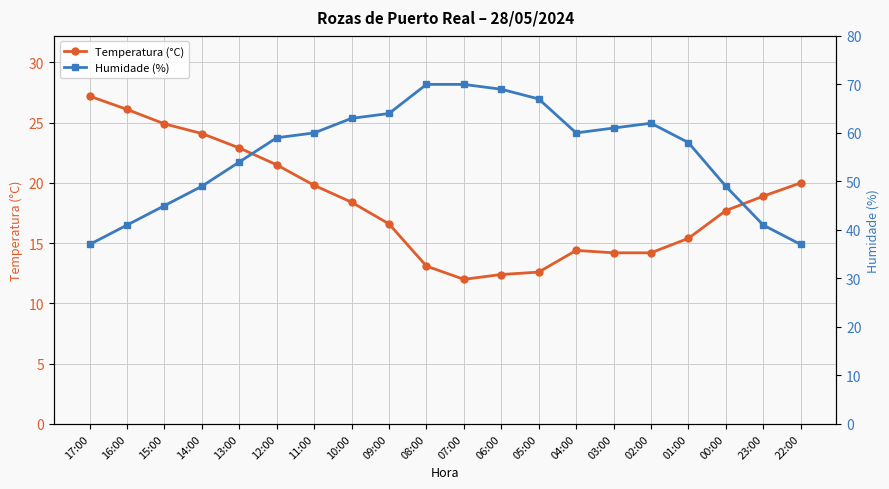

Where is the first local minimum for Temperatura (°C)?

07:00